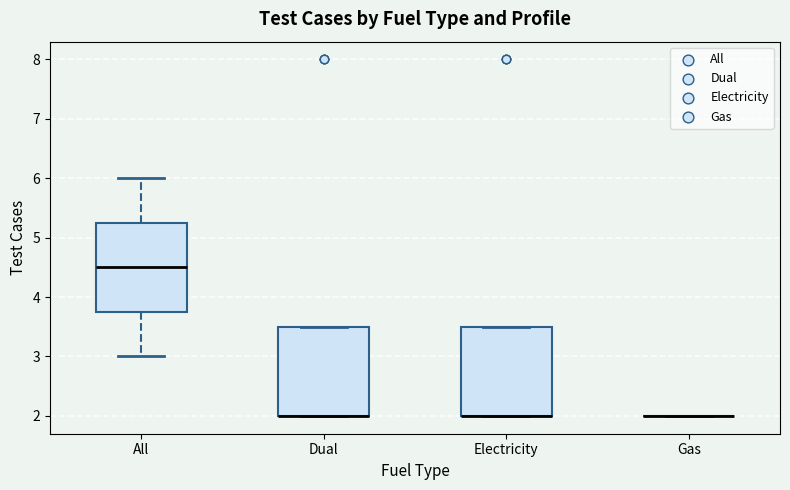

Where does the lower whisker of the box for All end on the y-axis? The values are not printed on the chart, so give them approximately, as read against the axis.

3.0